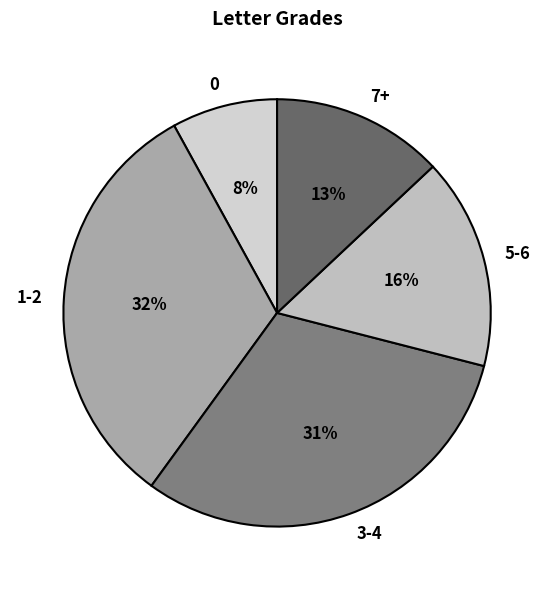

Rank the categories by value from lowest to highest.

0, 7+, 5-6, 3-4, 1-2